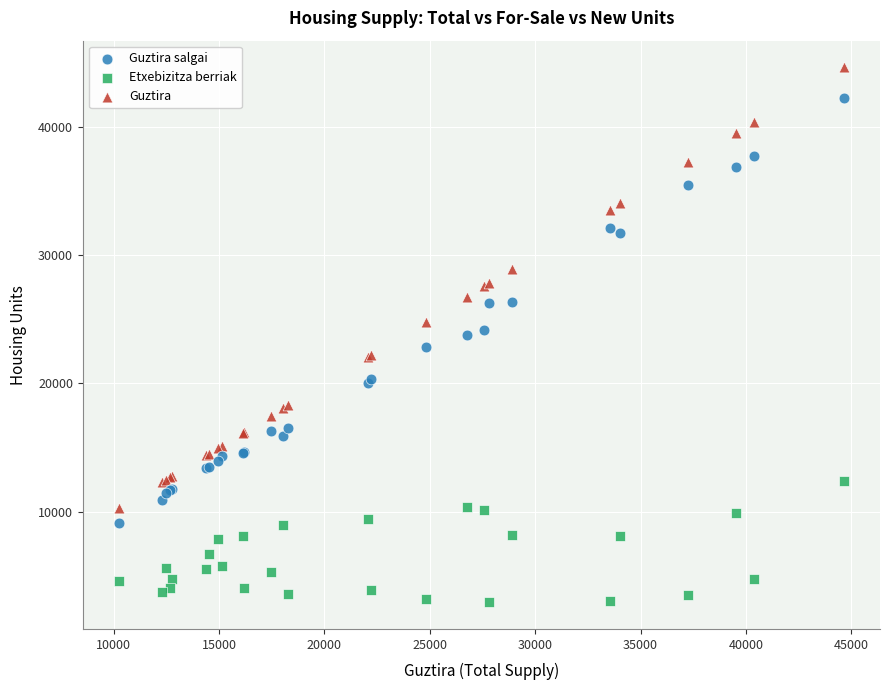

Which series has the largest Y range (max minus min)?

Guztira